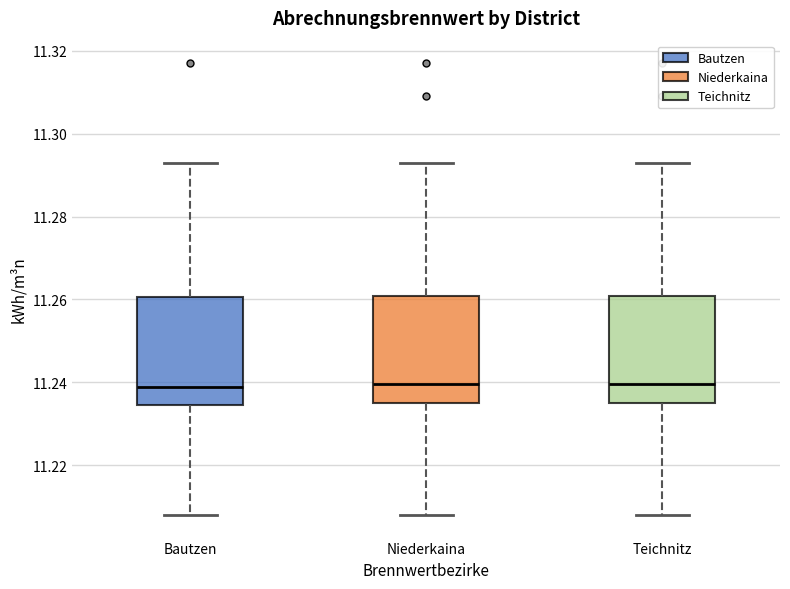

Where does the lower whisker of the box for Bautzen end on the y-axis? The values are not printed on the chart, so give them approximately, as read against the axis.

11.208